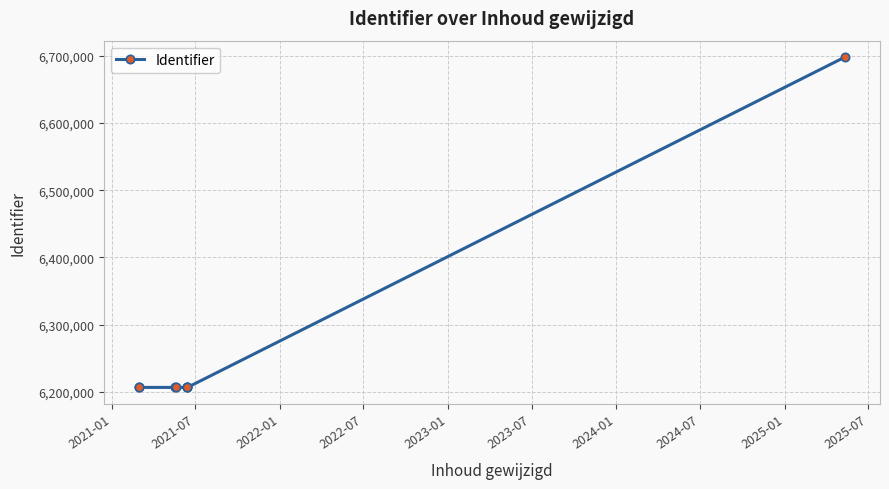

Between 2022-07 and 2024-07, which is larger?

2024-07